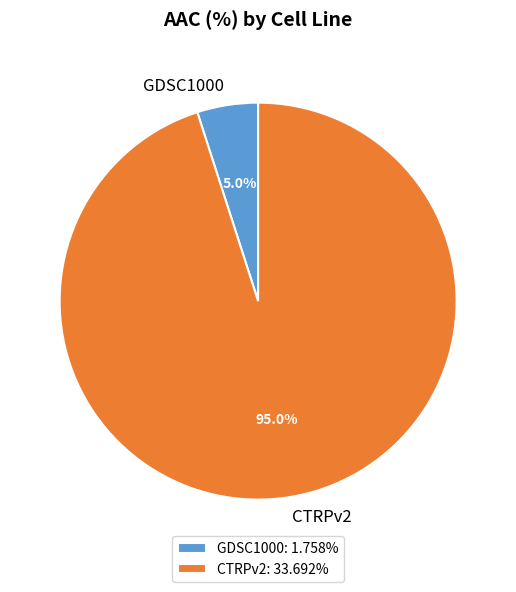

Which slice is the largest?

CTRPv2